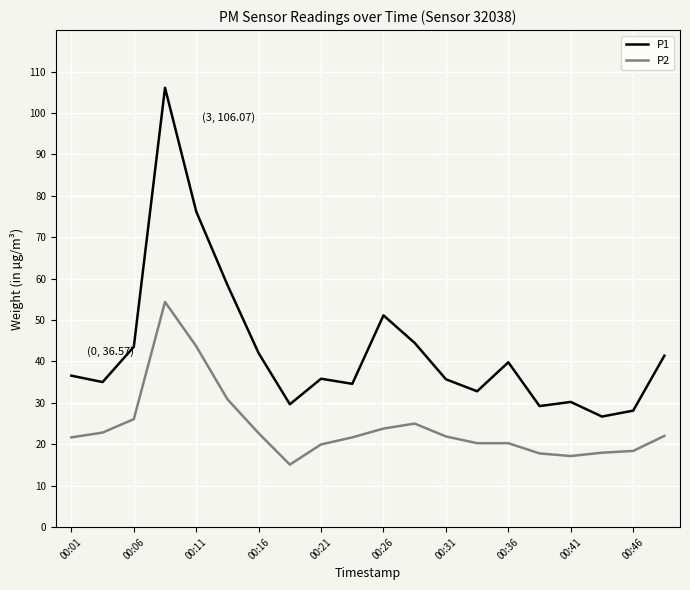

What is the difference between the maximum and minimum values in the P1 series?

79.4